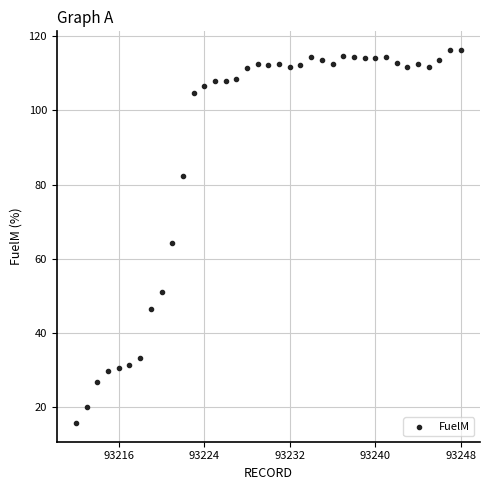

What is the range of Y values (max minus min)?

100.7